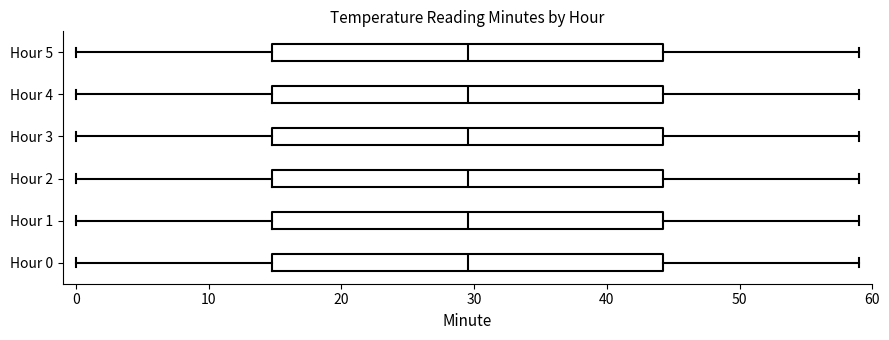

Where does the median line of the box for Hour 4 sit on the x-axis? The values are not printed on the chart, so give them approximately, as read against the axis.

30